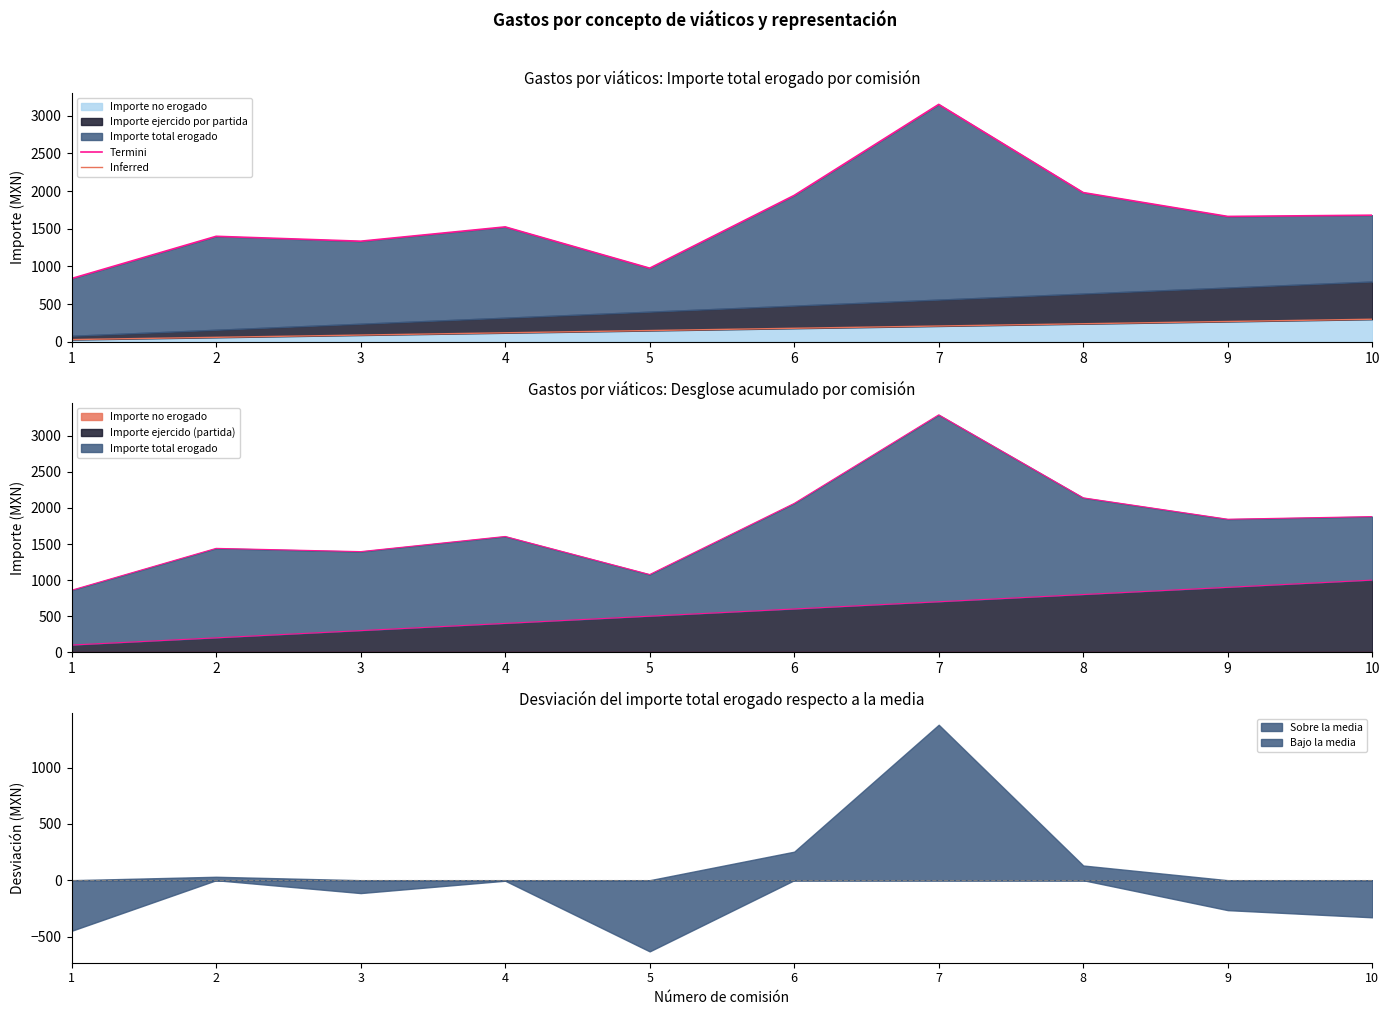

What value does the Inferred series have at 8?

240.0